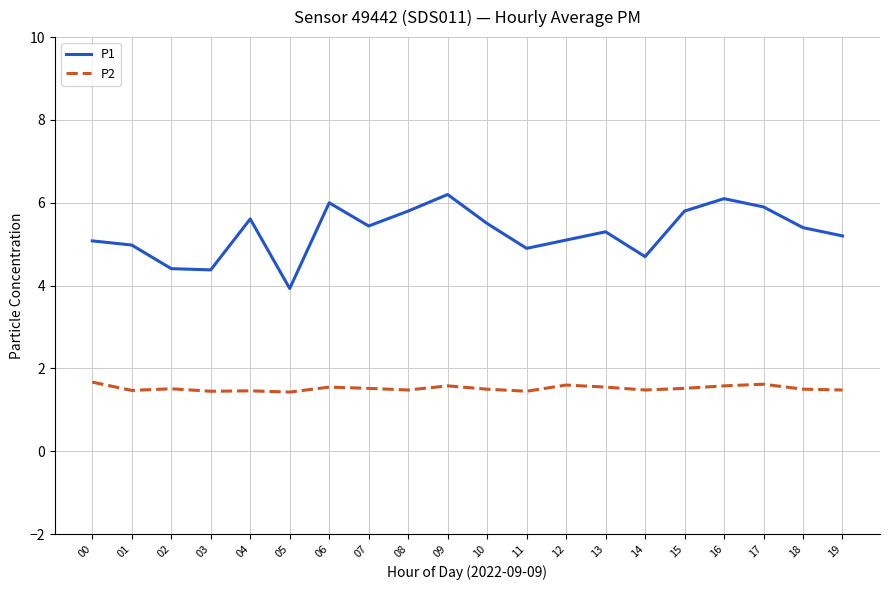

Is the value of P1 at 16 greater than the value of P2 at 17?

Yes